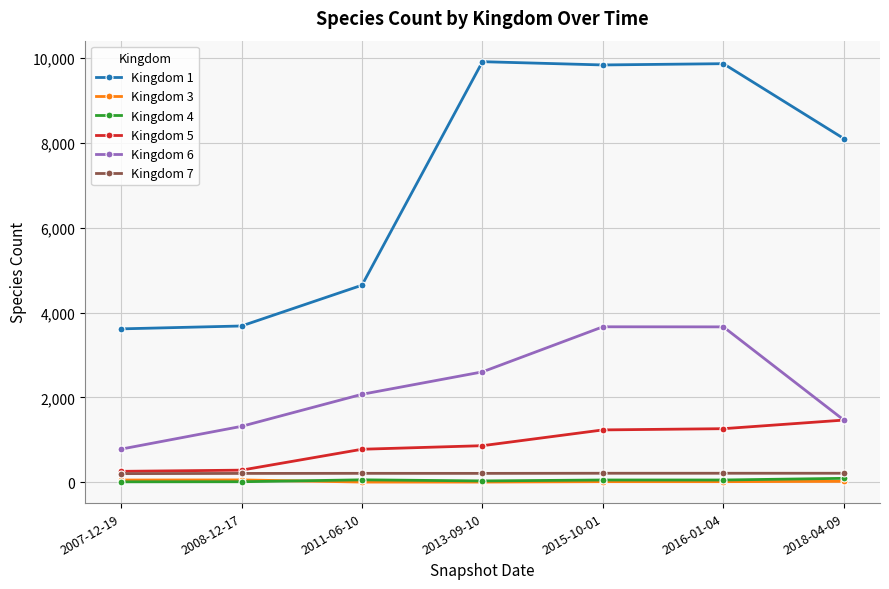

What is the sum of all Kingdom 1 values?

49683